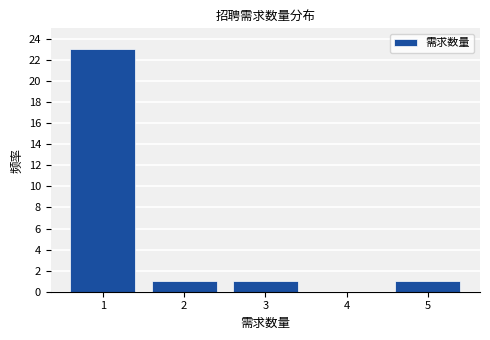

How tall is the bar that spans 2.5 to 3.5 on the x-axis? The values are not printed on the chart, so give them approximately, as read against the axis.

1